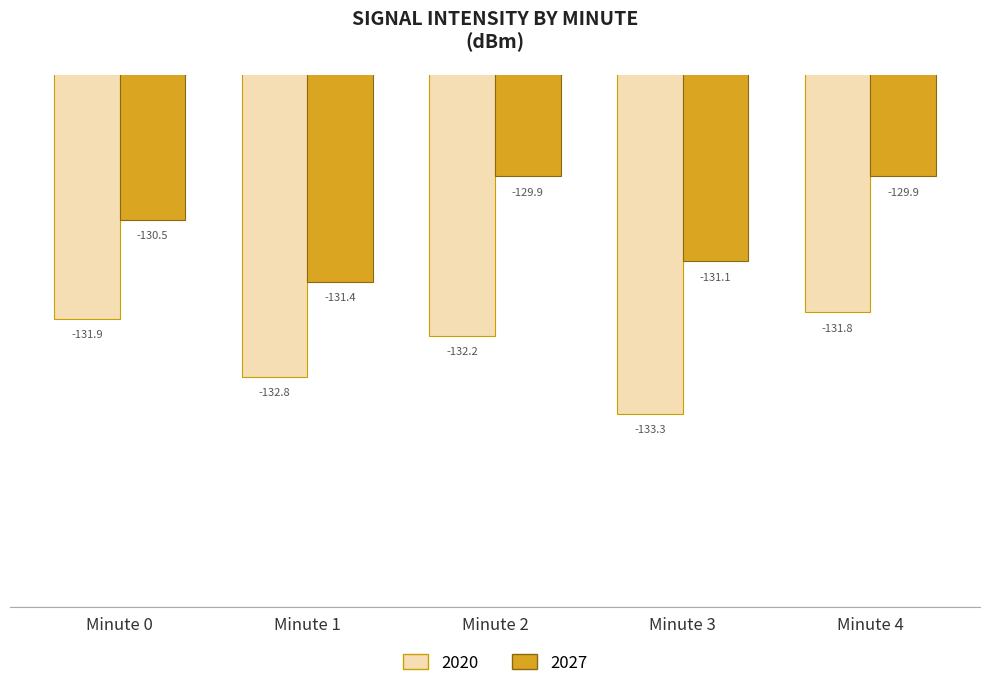

Which category has the highest value in the 2020 series?

Minute 4